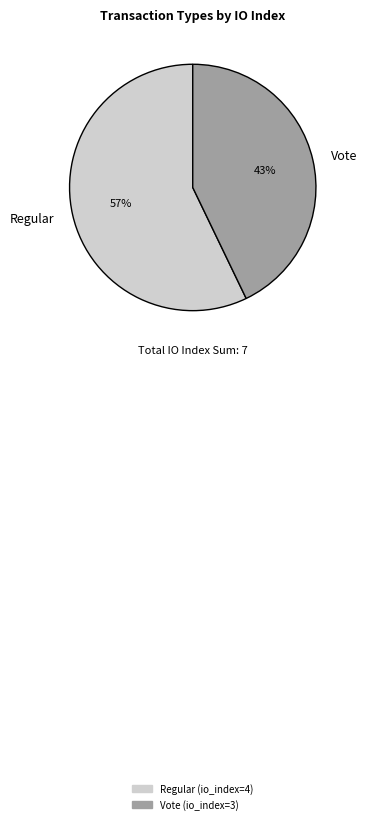

Do Vote and Regular together represent more than half of the pie?

Yes